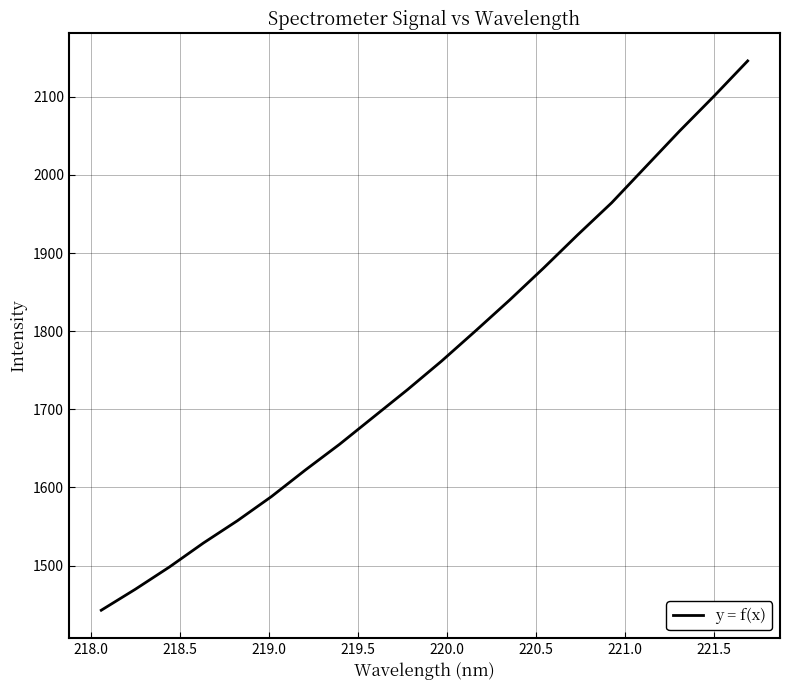

What is the smallest value displayed?

1442.9